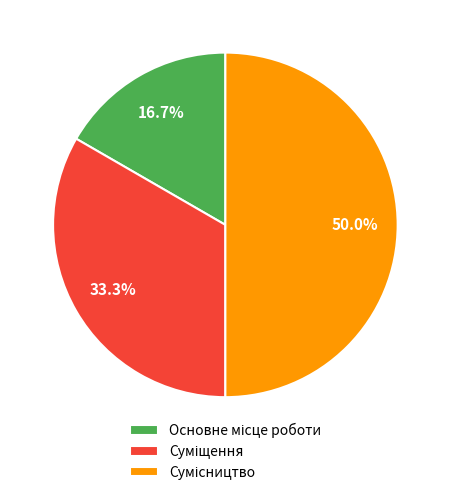

How many slices are in this pie chart?

3